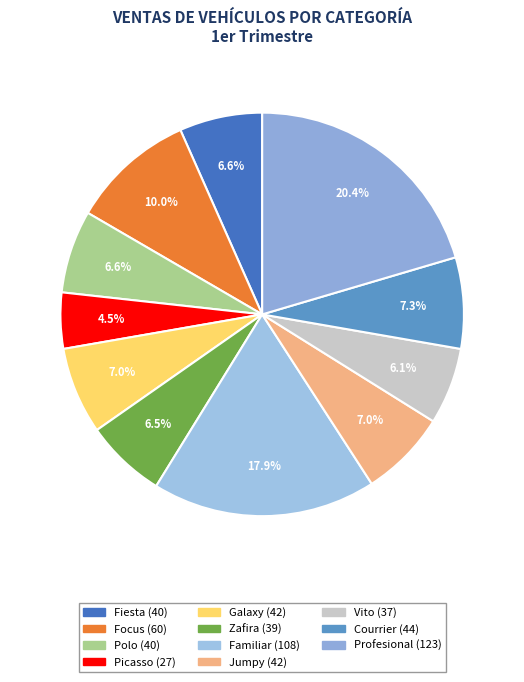

The Galaxy slice represents 7% of the pie. True or false?

True